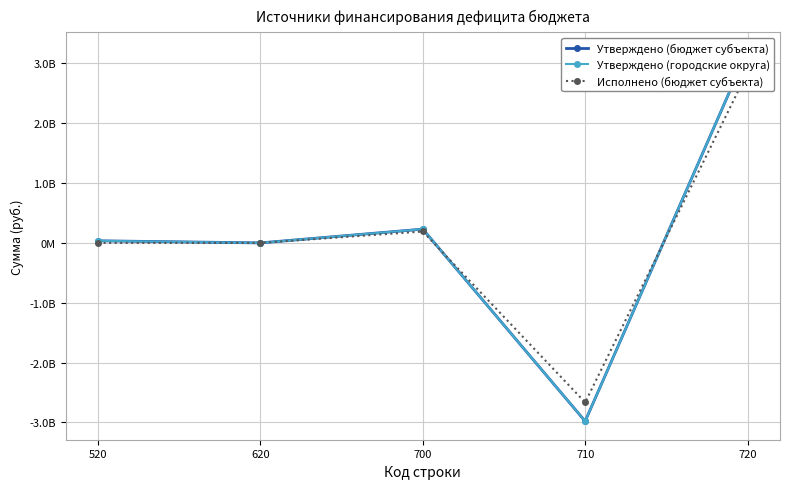

What is the average value of the Утверждено (городские округа) series?

99000000.0